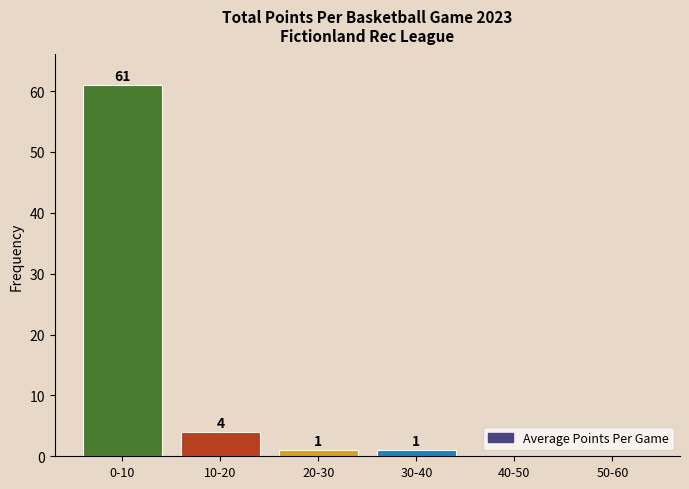

Reading left to right, transcribe all the data shown in this chart.

0-10=61	10-20=4	20-30=1	30-40=1	40-50=0	50-60=0